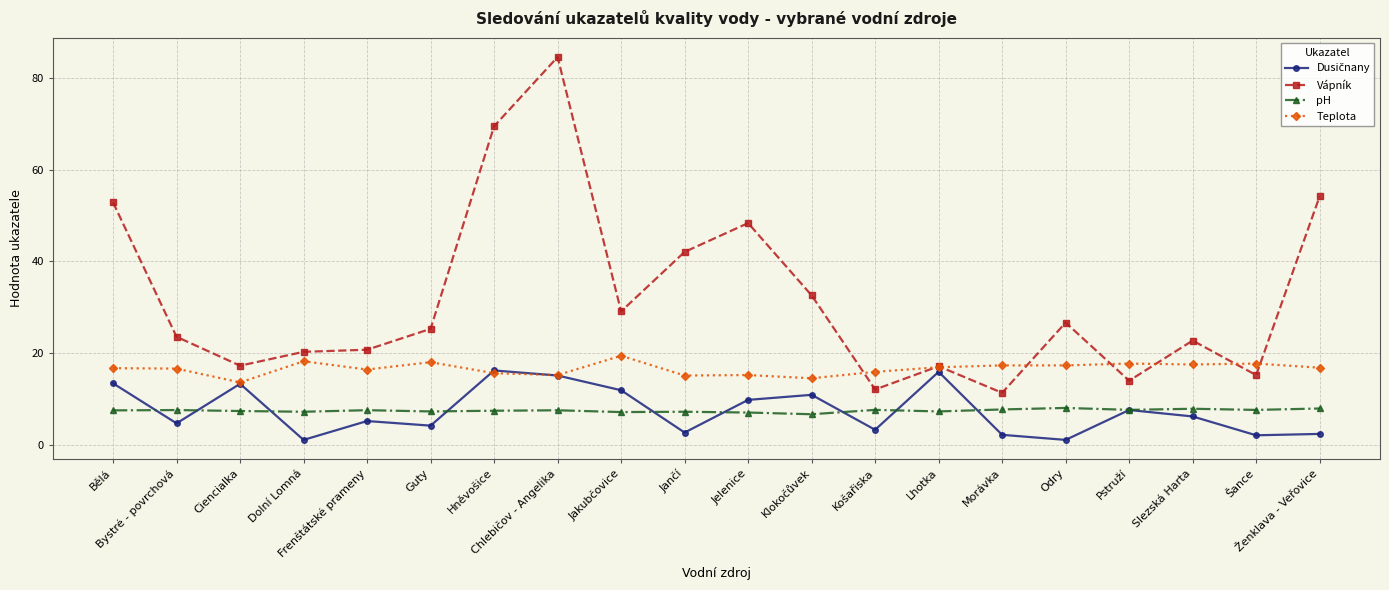

Which series has the largest total across all categories?

Vápník